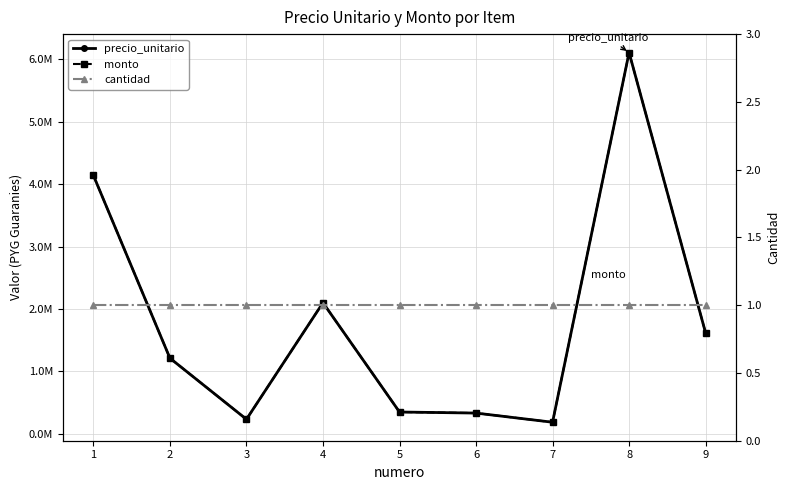

True or false: precio_unitario and cantidad intersect in this chart.

False